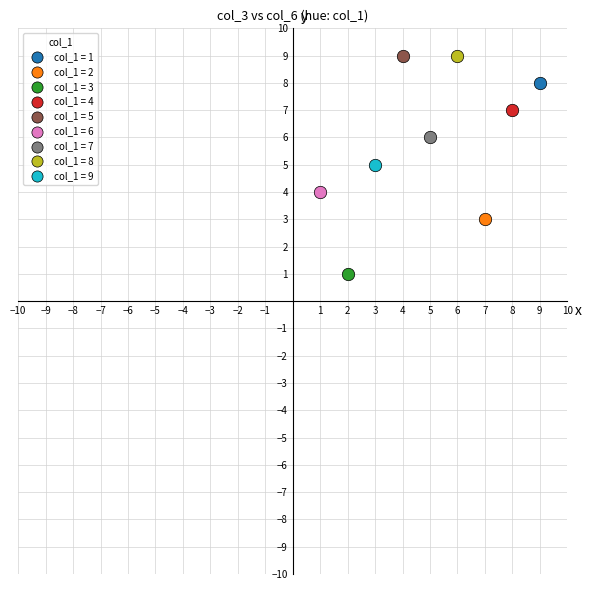

What are all the series names shown in the legend?

col_1 = 1, col_1 = 2, col_1 = 3, col_1 = 4, col_1 = 5, col_1 = 6, col_1 = 7, col_1 = 8, col_1 = 9